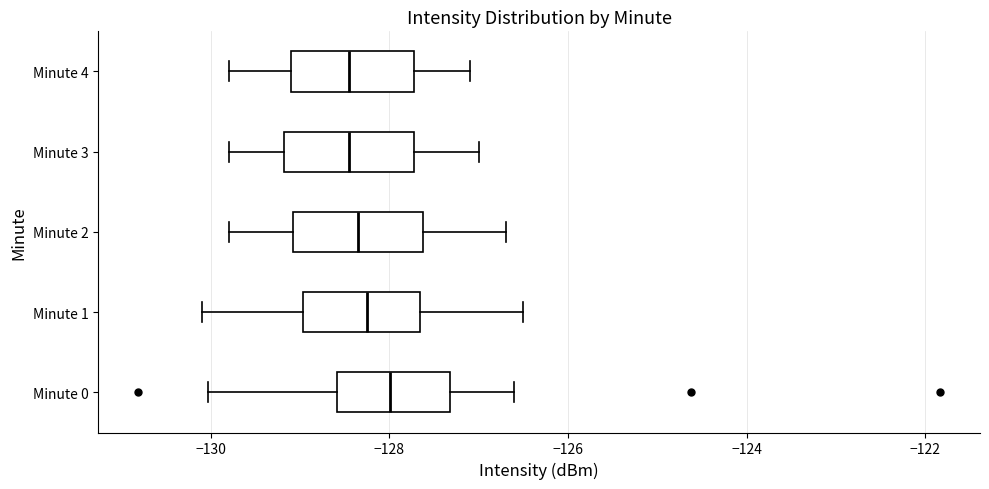

Which box has the furthest to the right median line?

Minute 0